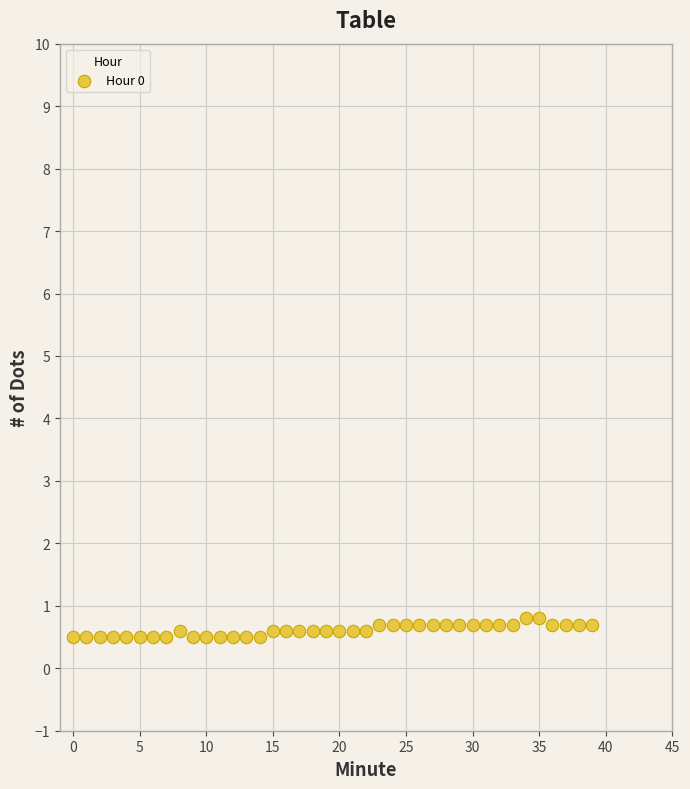

What is the range of Y values (max minus min)?

0.3